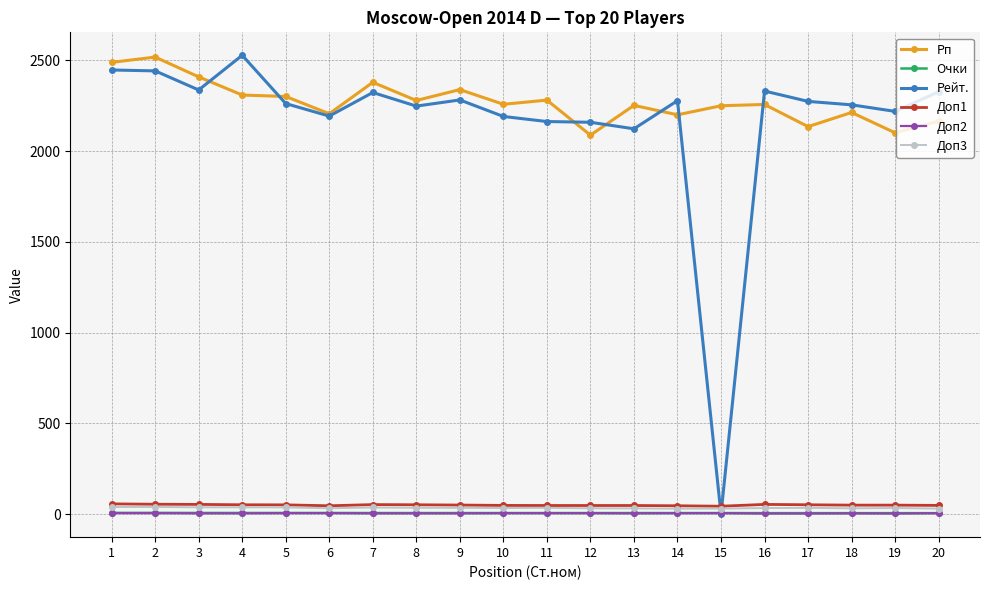

True or false: Доп3 has more than 2 interior local peaks.

True